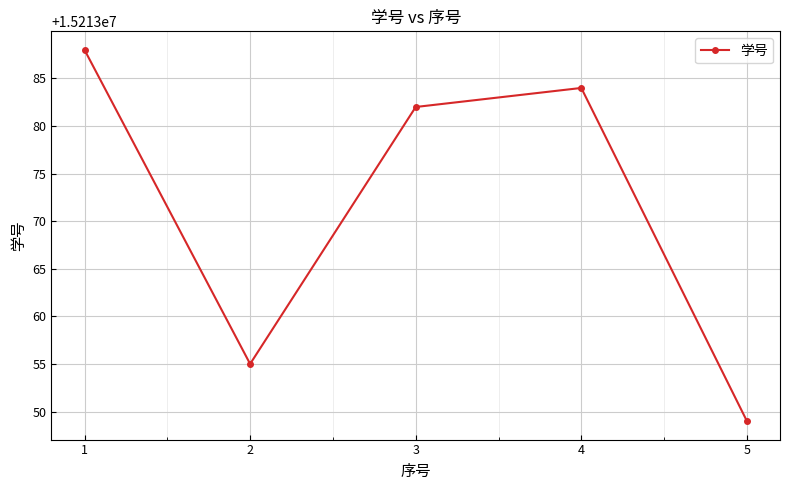

Between 3 and 1, which is larger?

1